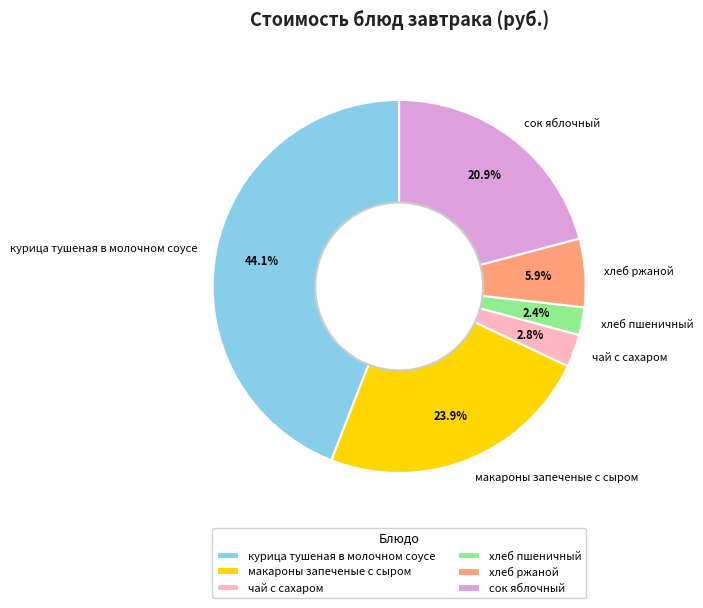

To the nearest percent, what percentage of the pie is курица тушеная в молочном соусе?

44%